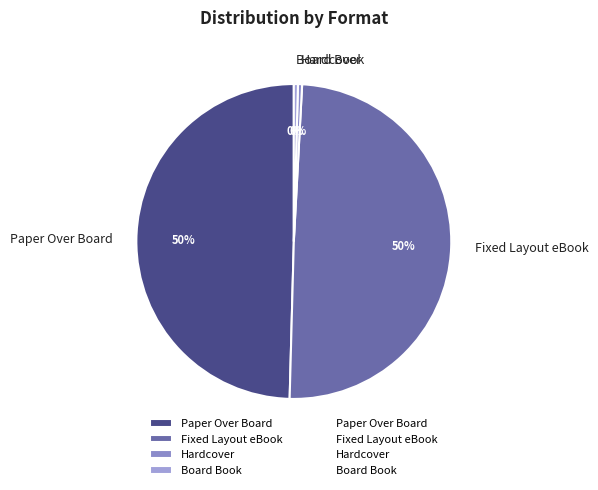

Is it true that Fixed Layout eBook is 50% of the pie?

True